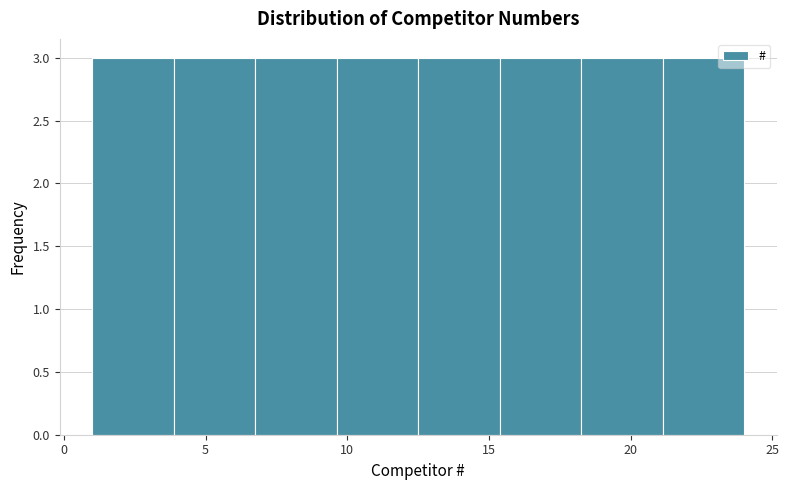

Reading left to right, transcribe this chart: for each bar, give the range it covers on the x-axis and its height. Neither the bar edges nor the heights are printed on the chart, so give them approximately, as read against the axes.

1.0 to 4.0: 3
4.0 to 7.0: 3
7.0 to 9.5: 3
9.5 to 12.5: 3
12.5 to 15.5: 3
15.5 to 18.5: 3
18.5 to 21.0: 3
21.0 to 24.0: 3